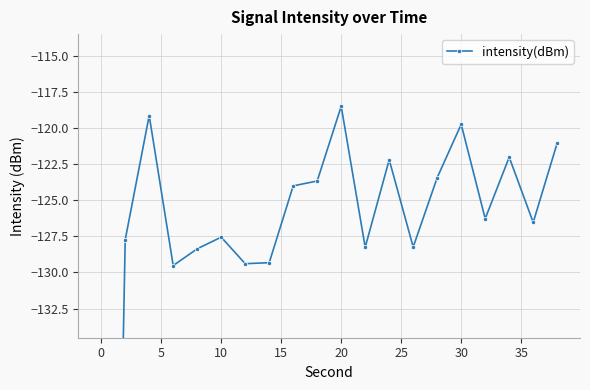

What is the minimum value shown in the chart?

-214.8